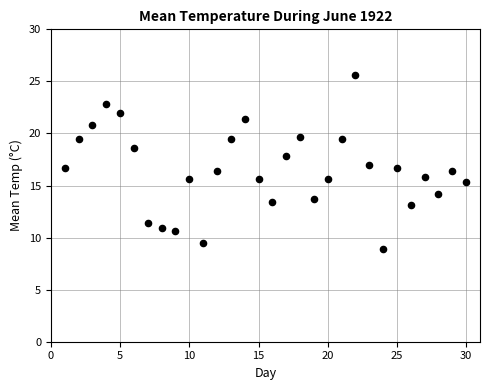

What is the range of X values (max minus min)?

29.0